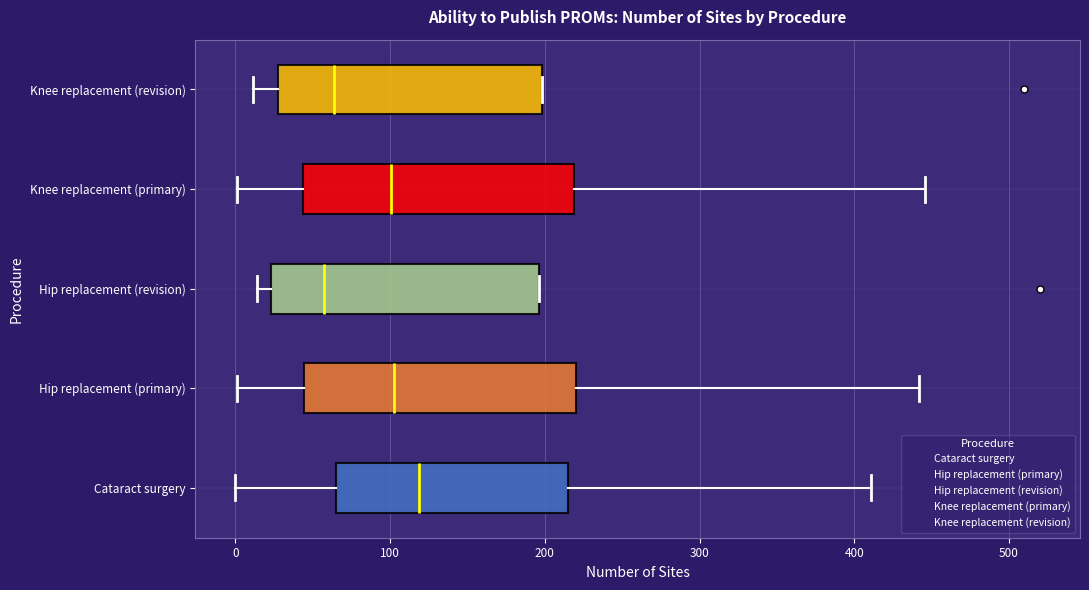

Reading bottom to top, transcribe this box plot: for each box, give where its median line is, the range the box spans, and where its two whiskers end, as read against the x-axis. The values are not printed on the chart, so give them approximately, as read against the axis.

Cataract surgery: median 120, box 70 to 220, whiskers 0 to 410
Hip replacement (primary): median 100, box 40 to 220, whiskers 0 to 440
Hip replacement (revision): median 60, box 20 to 200, whiskers 10 to 200
Knee replacement (primary): median 100, box 40 to 220, whiskers 0 to 450
Knee replacement (revision): median 60, box 30 to 200, whiskers 10 to 200